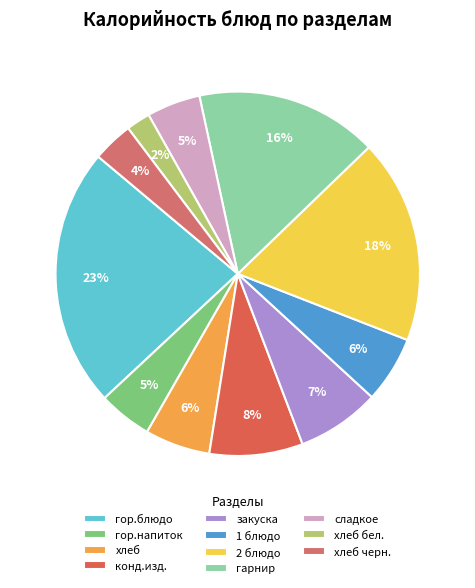

To the nearest percent, what is the difference between the 1 блюдо and закуска slice percentages?

1%